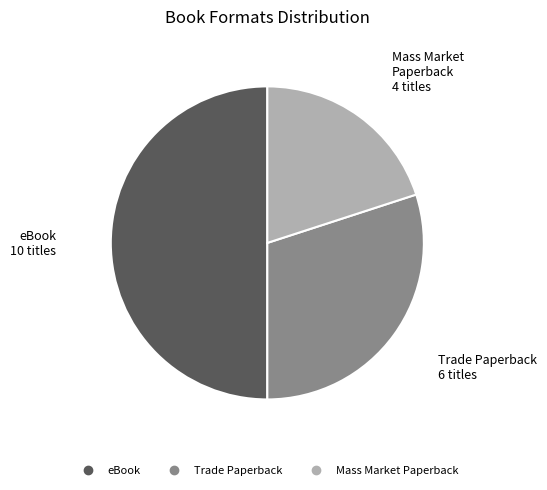

Between Trade Paperback and Mass Market Paperback, which is larger?

Trade Paperback